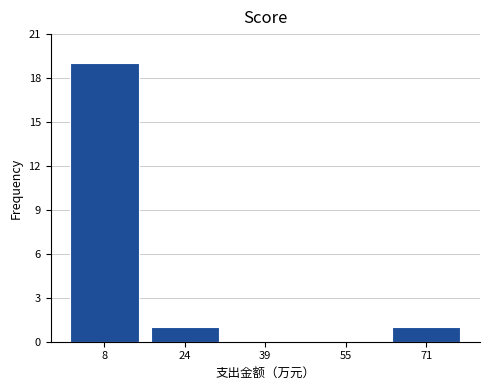

Reading left to right, transcribe this chart: for each bar, give the range it covers on the x-axis and its height. Neither the bar edges nor the heights are printed on the chart, so give them approximately, as read against the axes.

0 to 16: 19
16 to 32: 1
32 to 48: 0
48 to 62: 0
62 to 78: 1